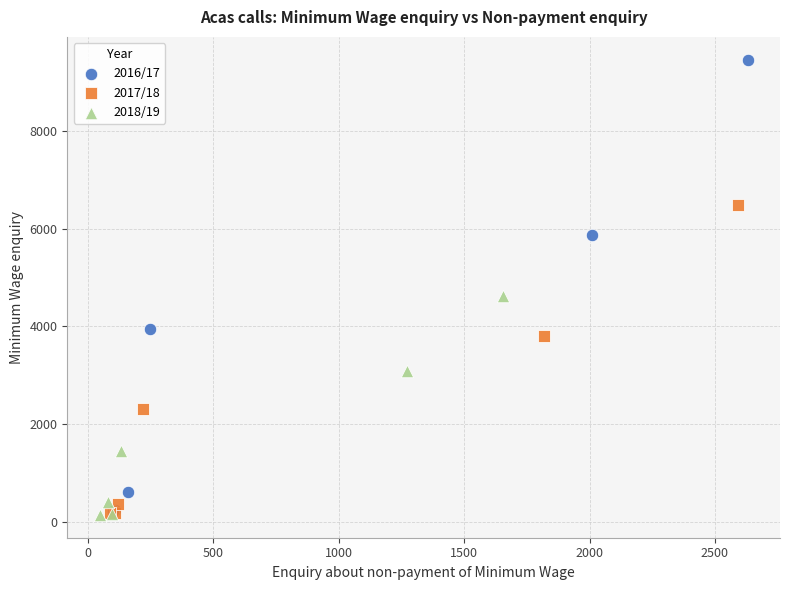

Which series has the widest spread of Y values?

2016/17